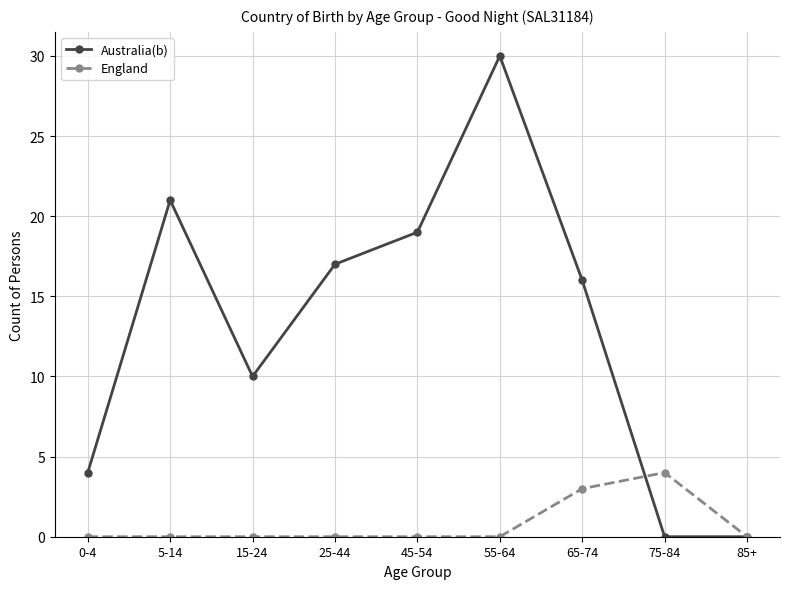

At which label is England closest to 2?

65-74